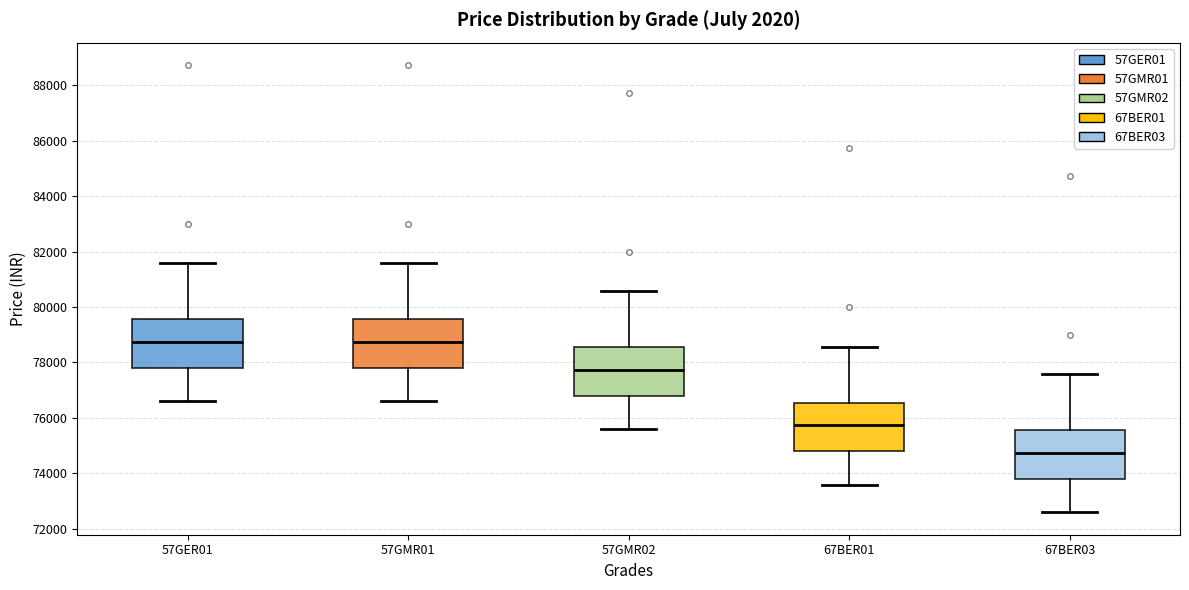

Reading left to right, transcribe this box plot: for each box, give where its median line is, the range the box spans, and where its two whiskers end, as read against the y-axis. The values are not printed on the chart, so give them approximately, as read against the axis.

57GER01: median 78800, box 77800 to 79600, whiskers 76600 to 81600
57GMR01: median 78800, box 77800 to 79600, whiskers 76600 to 81600
57GMR02: median 77800, box 76800 to 78600, whiskers 75600 to 80600
67BER01: median 75800, box 74800 to 76600, whiskers 73600 to 78600
67BER03: median 74800, box 73800 to 75600, whiskers 72600 to 77600